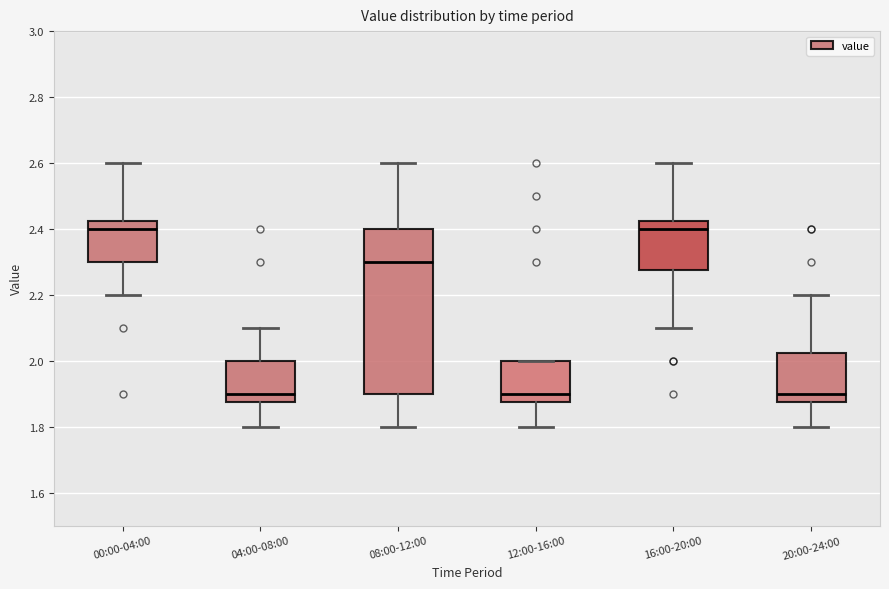

Reading left to right, transcribe this box plot: for each box, give where its median line is, the range the box spans, and where its two whiskers end, as read against the y-axis. The values are not printed on the chart, so give them approximately, as read against the axis.

00:00-04:00: median 2.40, box 2.30 to 2.42, whiskers 2.20 to 2.60
04:00-08:00: median 1.90, box 1.88 to 2.00, whiskers 1.80 to 2.10
08:00-12:00: median 2.30, box 1.90 to 2.40, whiskers 1.80 to 2.60
12:00-16:00: median 1.90, box 1.88 to 2.00, whiskers 1.80 to 2.00
16:00-20:00: median 2.40, box 2.28 to 2.42, whiskers 2.10 to 2.60
20:00-24:00: median 1.90, box 1.88 to 2.02, whiskers 1.80 to 2.20